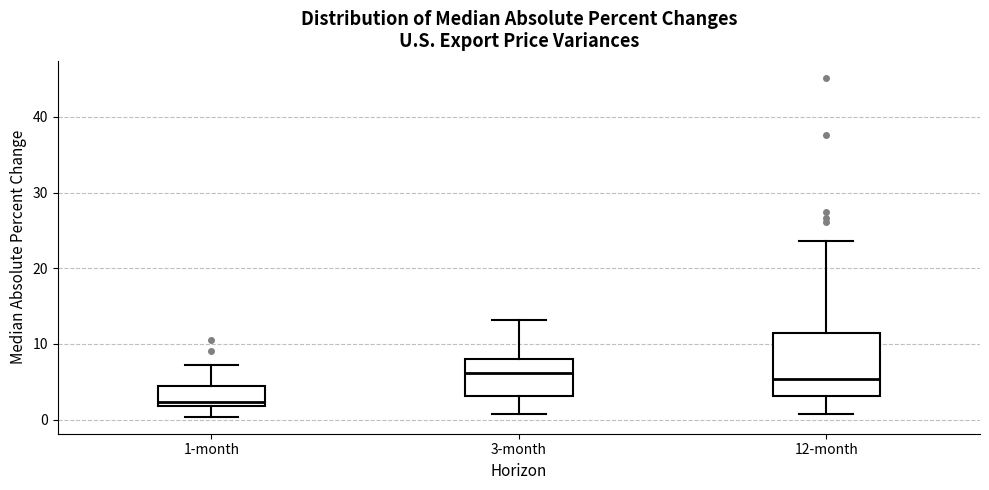

Reading left to right, transcribe this box plot: for each box, give where its median line is, the range the box spans, and where its two whiskers end, as read against the y-axis. The values are not printed on the chart, so give them approximately, as read against the axis.

1-month: median 2 (just above the box's lower edge), box 2 to 4, whiskers 0 to 7
3-month: median 6, box 3 to 8, whiskers 1 to 13
12-month: median 5, box 3 to 11, whiskers 1 to 24